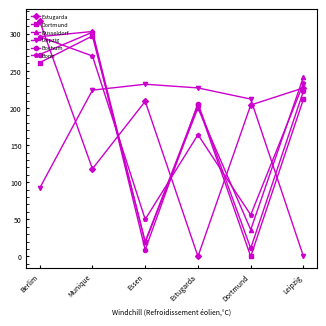

What is the label of the 5th point from the right?

Munique